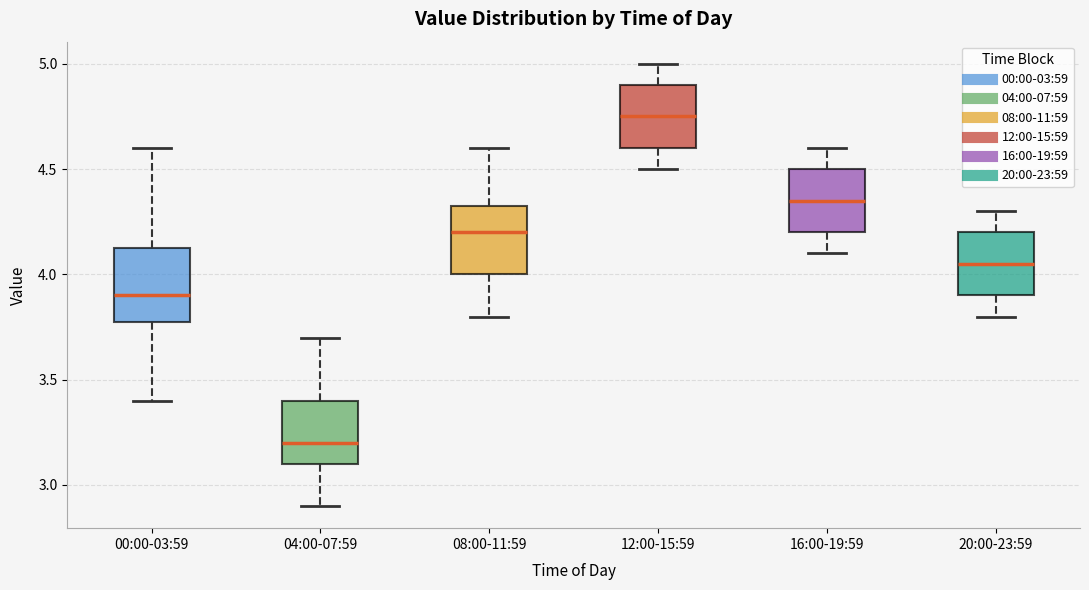

Reading left to right, read every box against the y-axis: the position of its median line, the range the box covers, and the ends of its whiskers. The values are not printed on the chart, so give them approximately, as read against the axis.

00:00-03:59: median 3.90, box 3.80 to 4.15, whiskers 3.40 to 4.60
04:00-07:59: median 3.20, box 3.10 to 3.40, whiskers 2.90 to 3.70
08:00-11:59: median 4.20, box 4.00 to 4.35, whiskers 3.80 to 4.60
12:00-15:59: median 4.75, box 4.60 to 4.90, whiskers 4.50 to 5.00
16:00-19:59: median 4.35, box 4.20 to 4.50, whiskers 4.10 to 4.60
20:00-23:59: median 4.05, box 3.90 to 4.20, whiskers 3.80 to 4.30